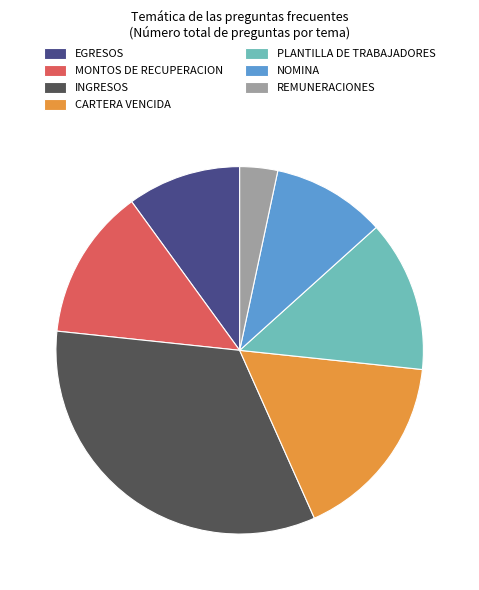

Is the sum of EGRESOS and PLANTILLA DE TRABAJADORES greater than half?

No